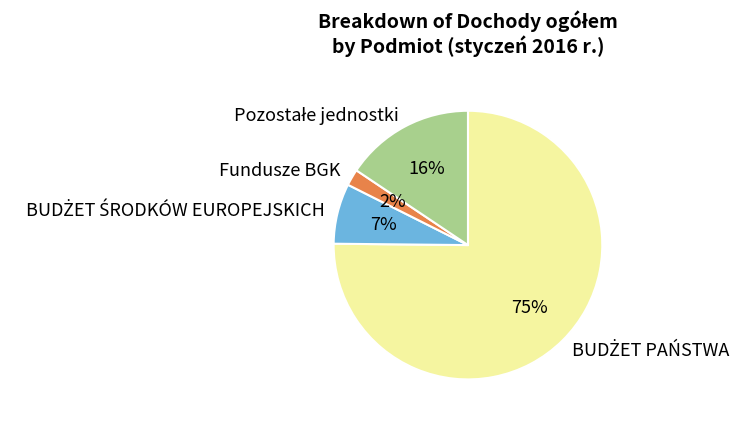

Which slice is the smallest?

Fundusze BGK